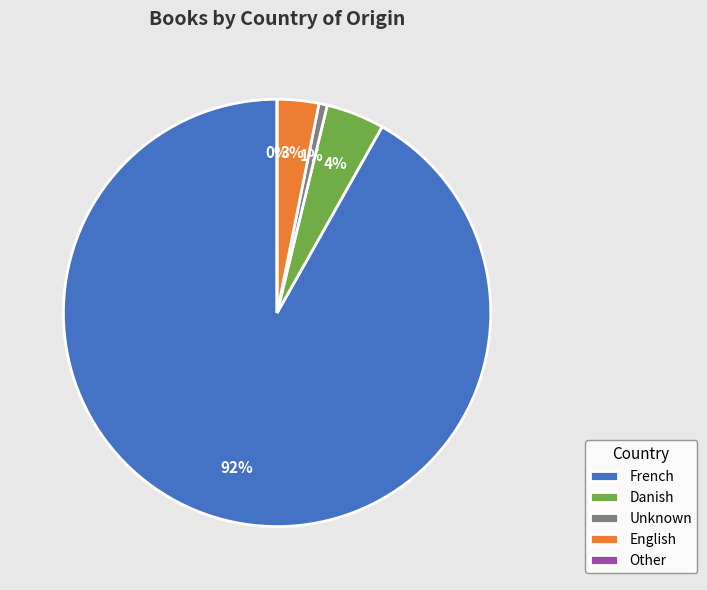

Does Other represent more than half of the total?

No